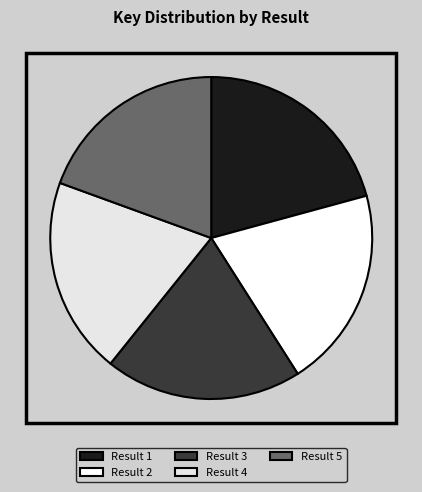

How many segments does this pie chart have?

5